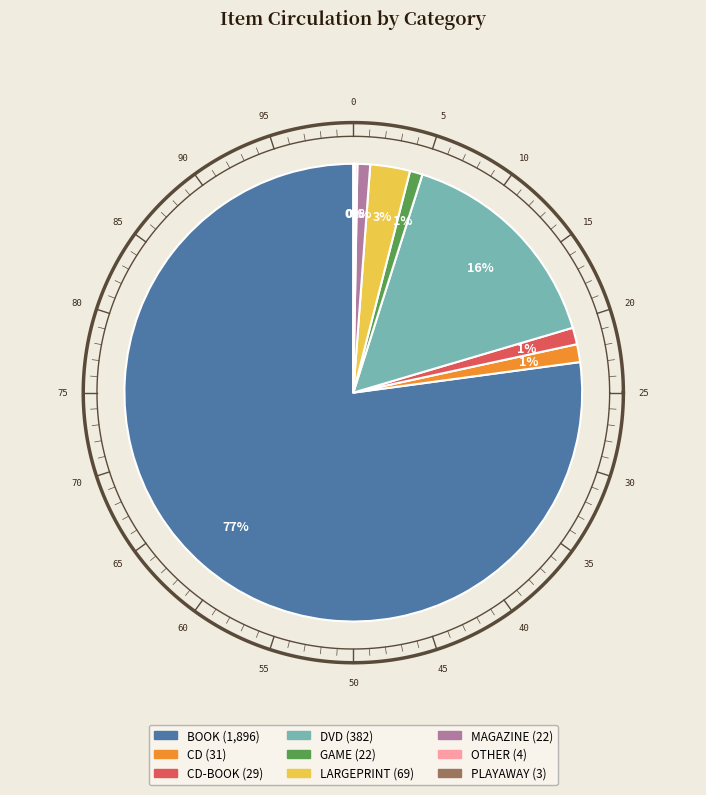

Combined, what portion of the pie is BOOK and CD?

78.4%